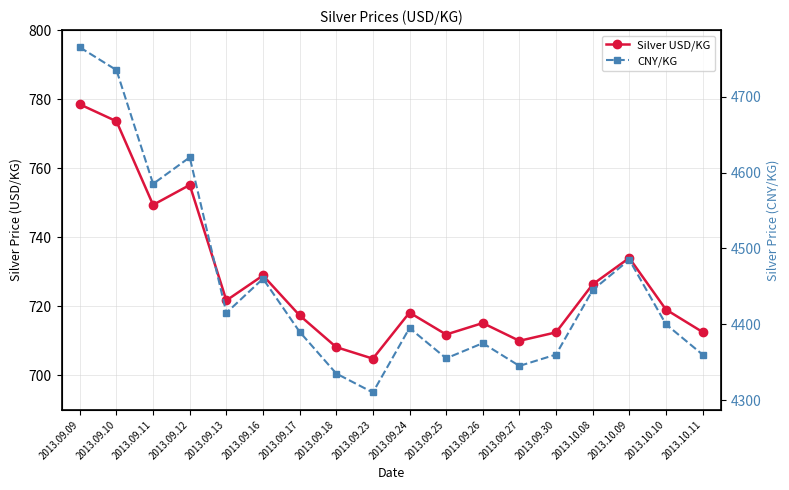

What are all the series names shown in the legend?

Silver USD/KG, CNY/KG